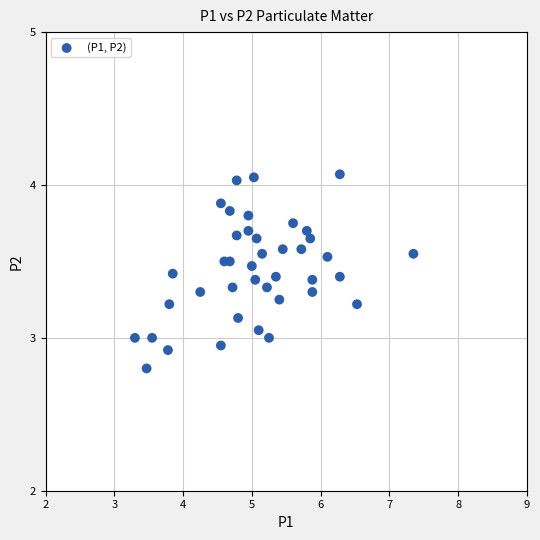

What is the range of Y values (max minus min)?

1.3